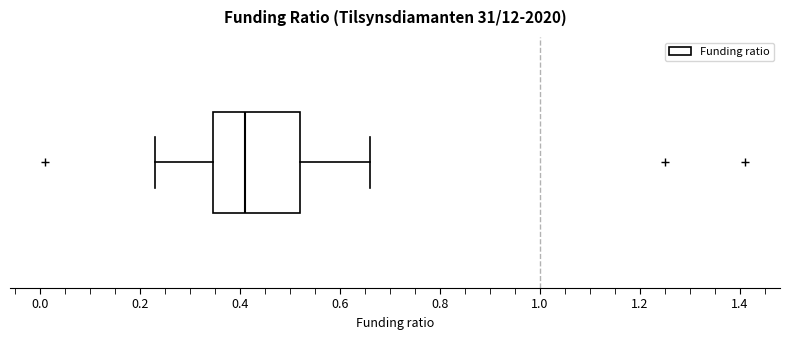

Where does the median line of the box sit on the x-axis? The values are not printed on the chart, so give them approximately, as read against the axis.

0.42